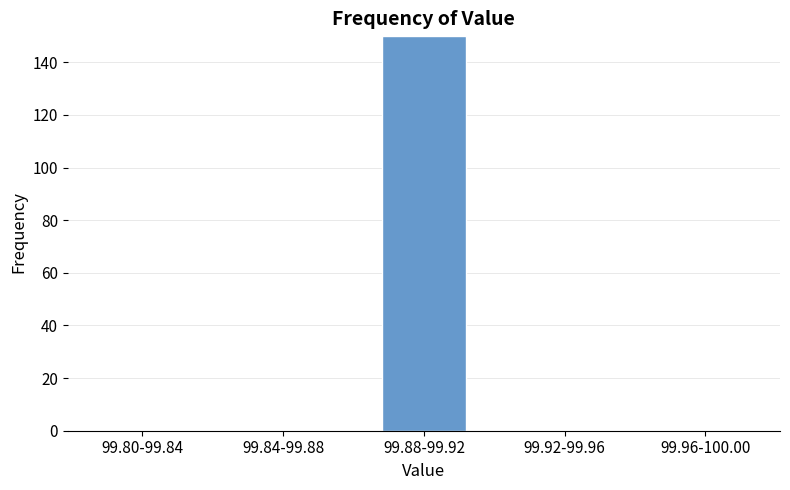

Reading left to right, extract all data points from this chart.

99.80-99.84=0	99.84-99.88=0	99.88-99.92=150	99.92-99.96=0	99.96-100.00=0